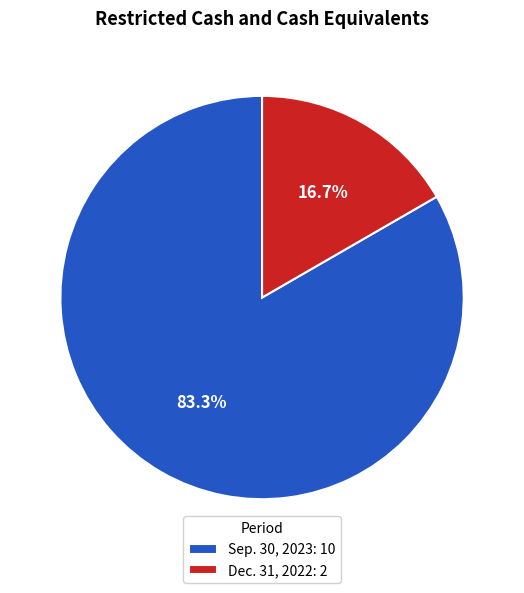

Is the sum of Sep. 30, 2023 and Dec. 31, 2022 greater than half?

Yes